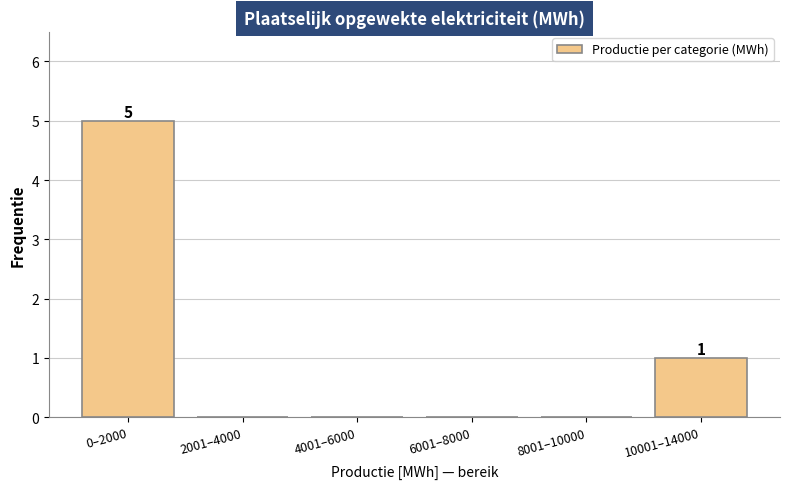

Reading right to left, list all the values displayed in this chart.

10001–14000=1	8001–10000=0	6001–8000=0	4001–6000=0	2001–4000=0	0–2000=5